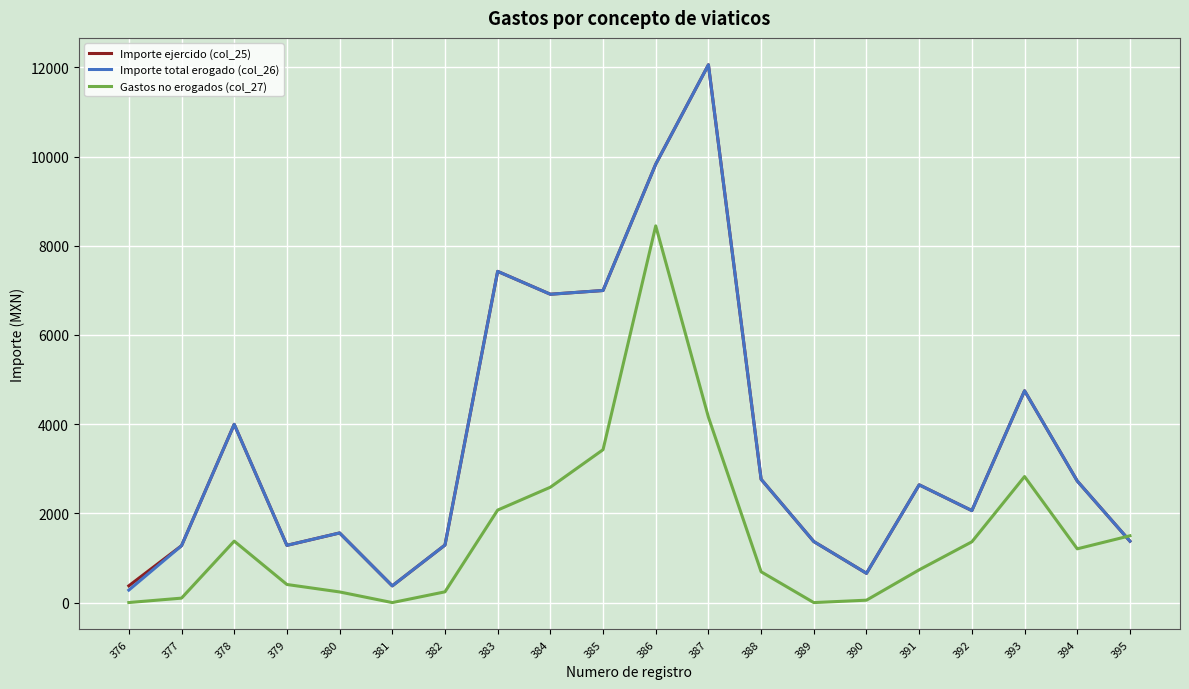

True or false: Importe total erogado (col_26) has more than 2 points higher than both neighbors.

True